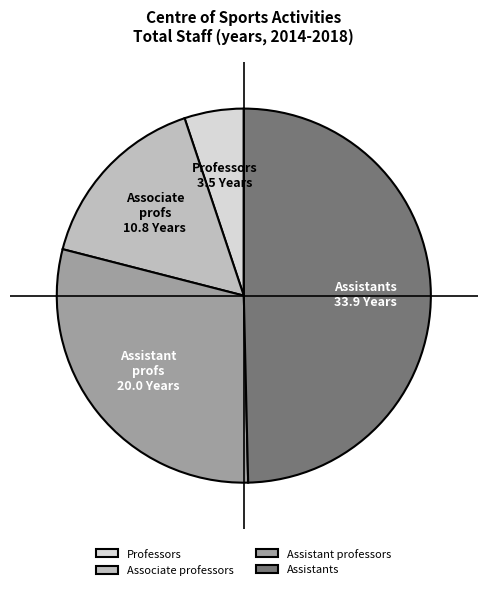

Which slice is the largest?

Assistants